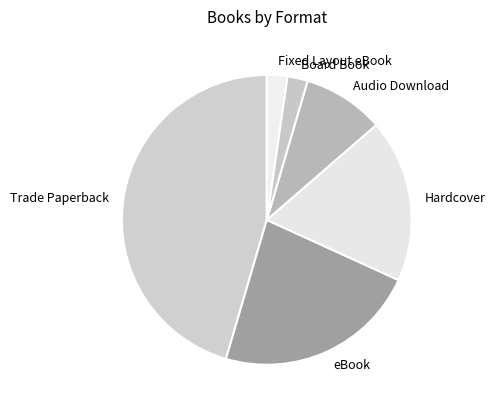

Does eBook account for over 50% of the chart?

No